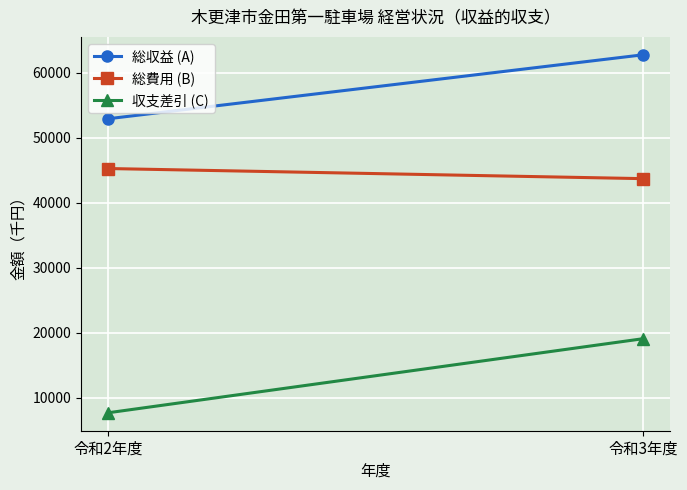

What is the greatest value displayed?

62789